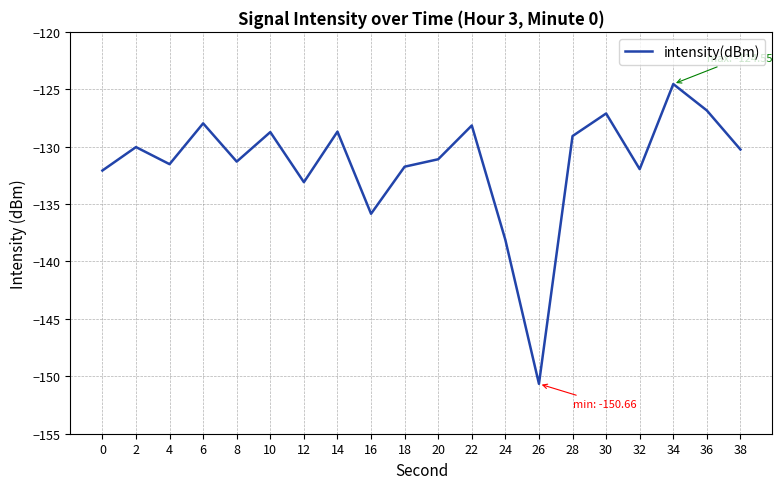

What is the minimum value shown in the chart?

-150.7